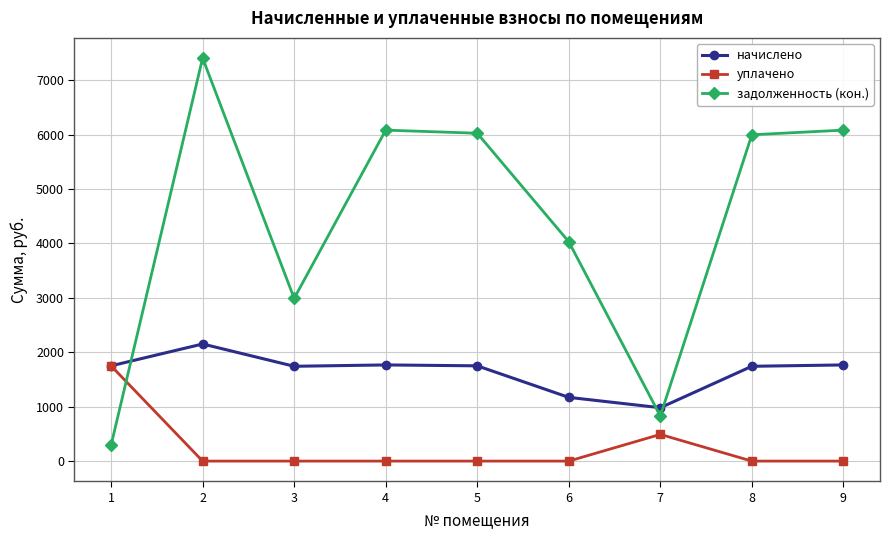

What are all the series names shown in the legend?

начислено, уплачено, задолженность (кон.)